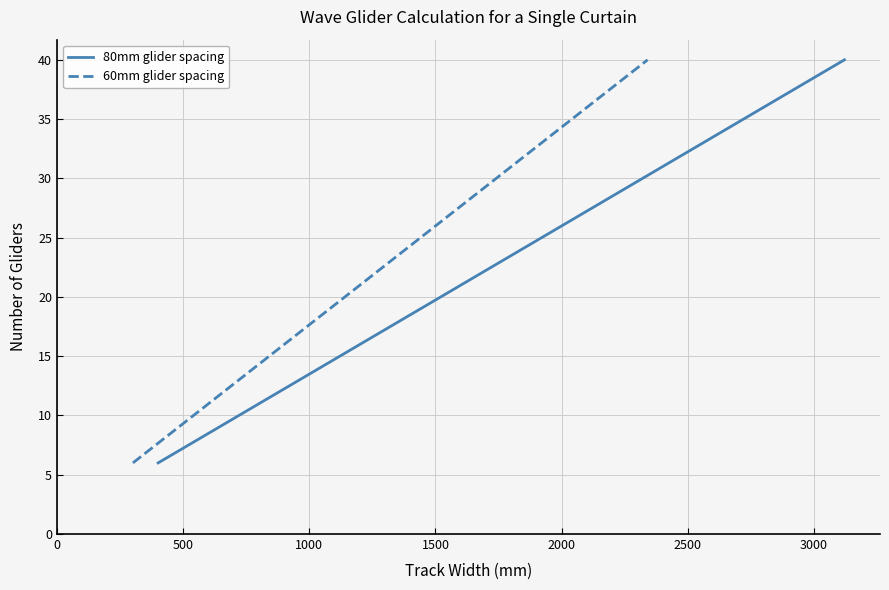

What is the highest value of the 80mm glider spacing series?

40